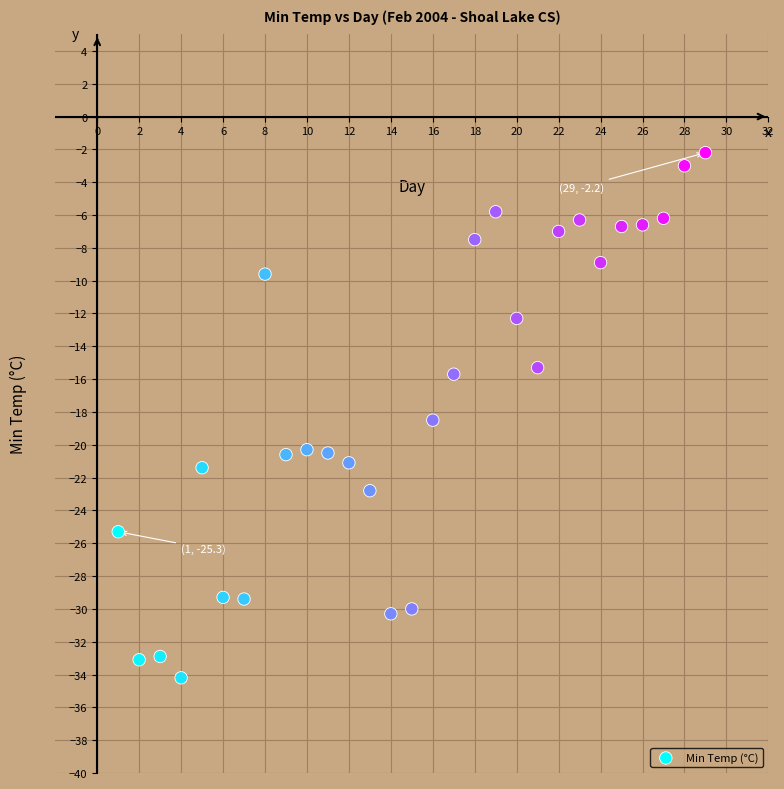

What Y value in the scatter plot is closest to -18?

-18.5